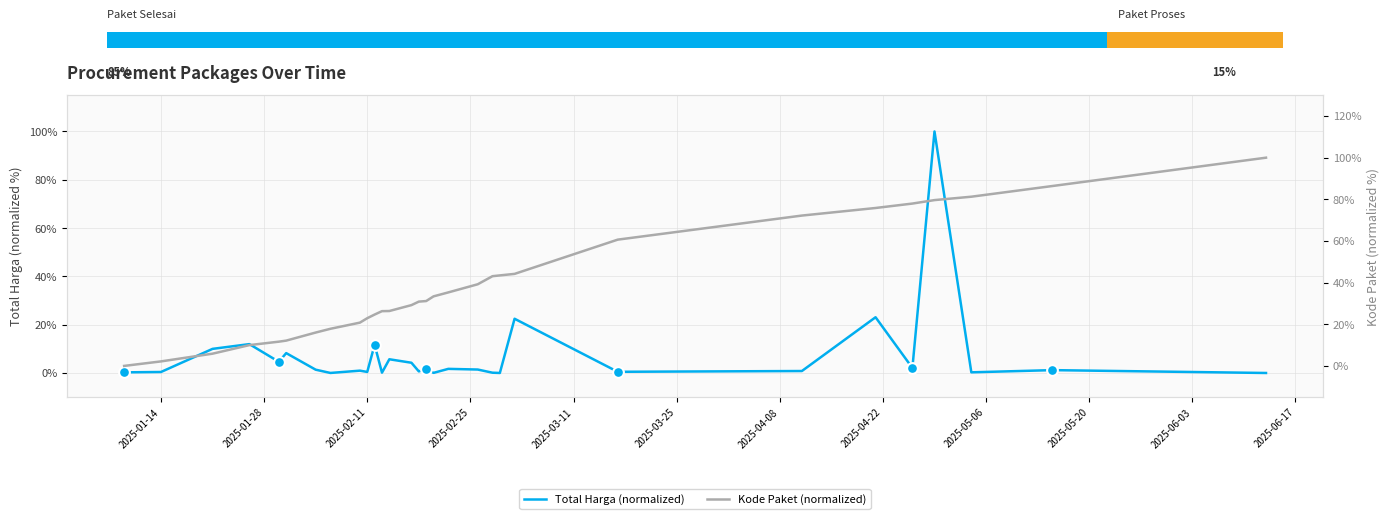

Is the value of Kode Paket (normalized) at 2025-06-17 greater than the value of Total Harga (normalized) at 21?

Yes